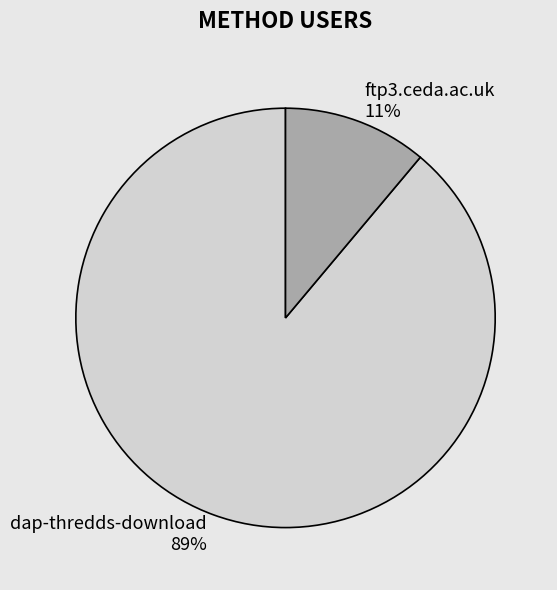

Rank the categories by value from highest to lowest.

dap-thredds-download, ftp3.ceda.ac.uk